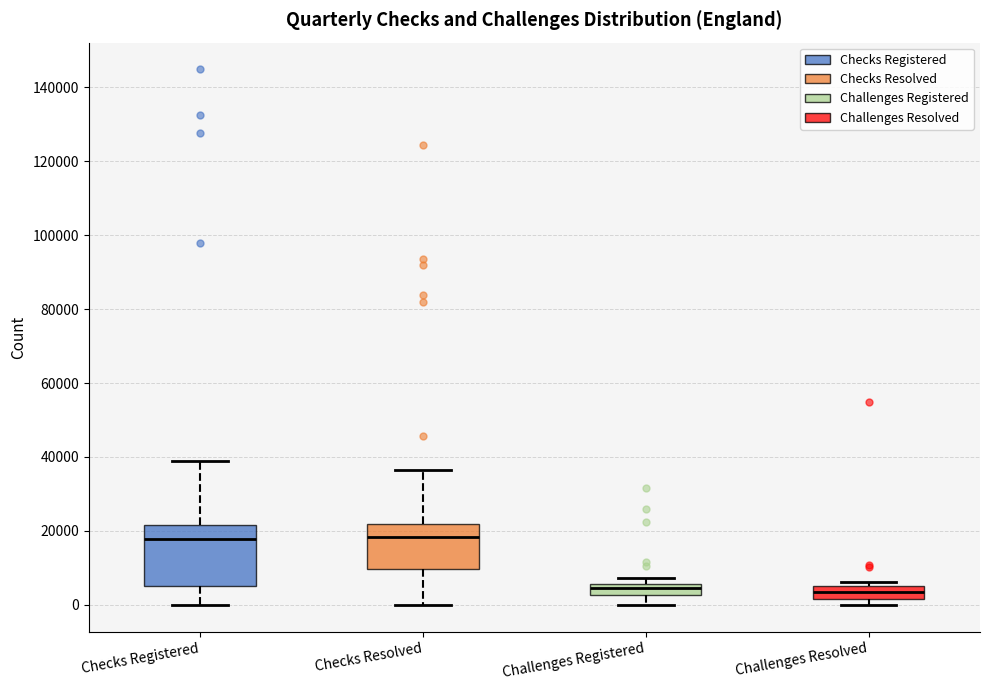

Reading left to right, read every box against the y-axis: the position of its median line, the range the box covers, and the ends of its whiskers. The values are not printed on the chart, so give them approximately, as read against the axis.

Checks Registered: median 18000, box 6000 to 22000, whiskers 0 to 38000
Checks Resolved: median 18000, box 10000 to 22000, whiskers 0 to 36000
Challenges Registered: median 4000, box 2000 to 6000, whiskers 0 to 8000
Challenges Resolved: median 4000, box 2000 to 6000, whiskers 0 to 6000 (just above the box's upper edge)